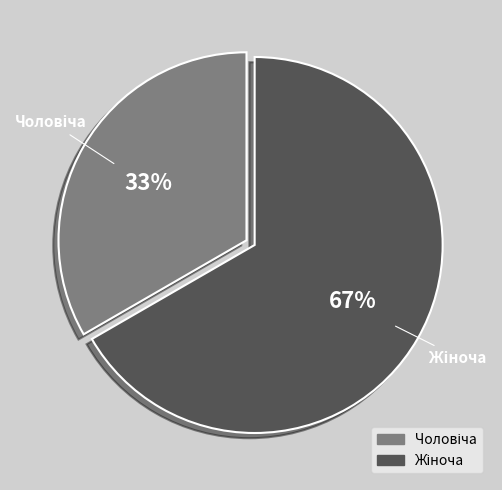

Is there a majority slice in this chart?

Yes